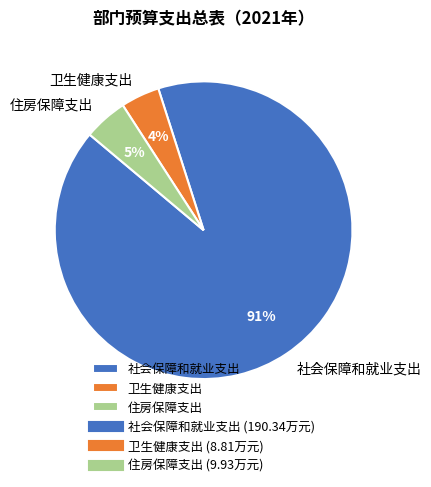

Between 卫生健康支出 and 住房保障支出, which is larger?

住房保障支出